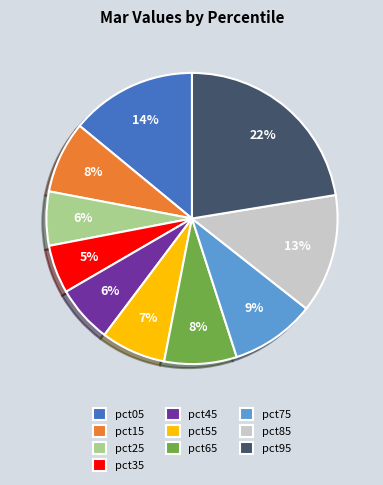

True or false: pct15 accounts for 1% of the total.

False